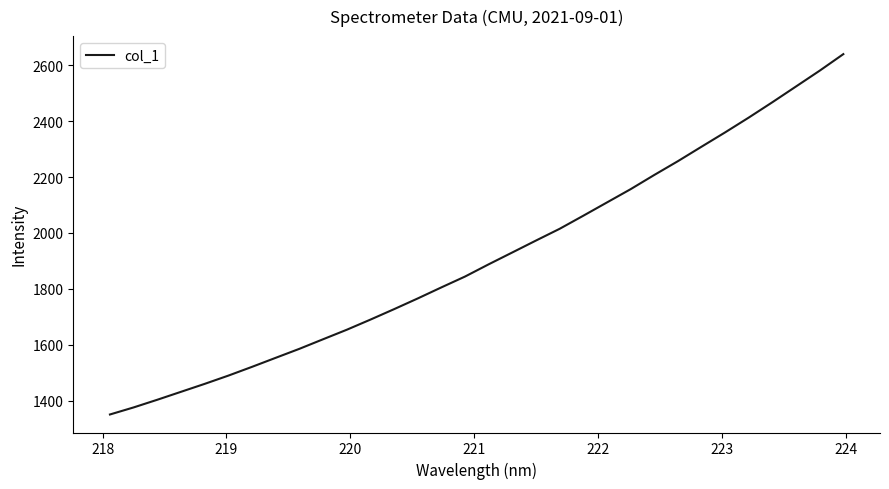

What is the greatest value displayed?

2640.5